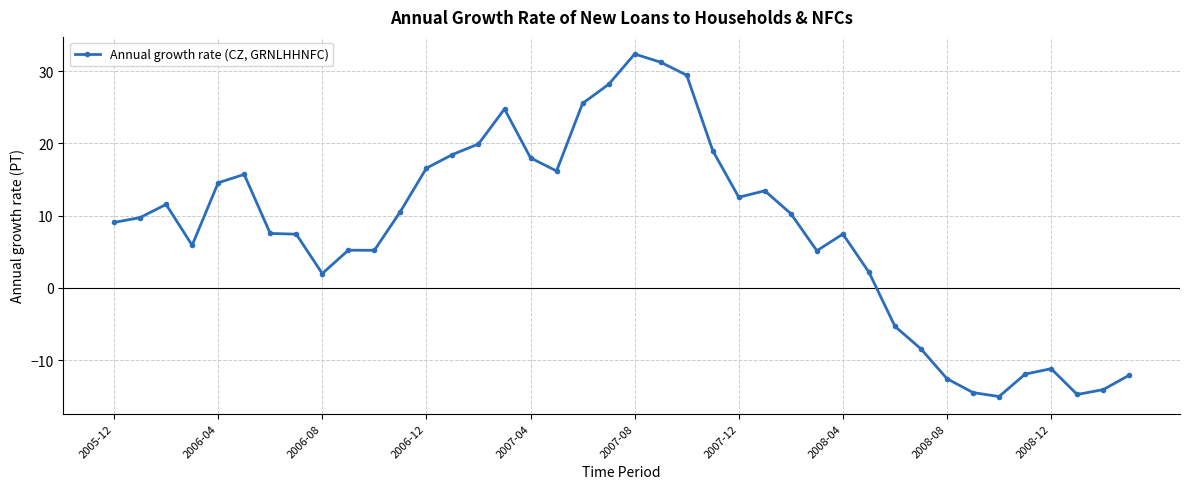

What is the minimum value shown in the chart?

-15.0